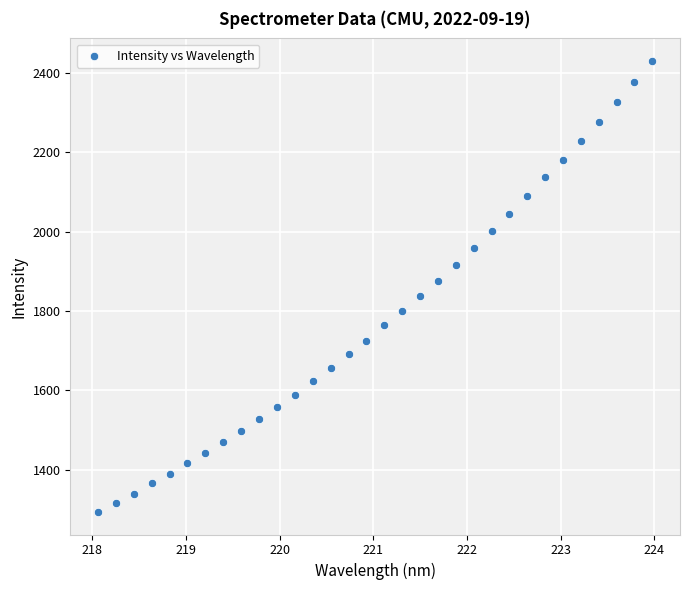

What is the range of Y values (max minus min)?

1138.0